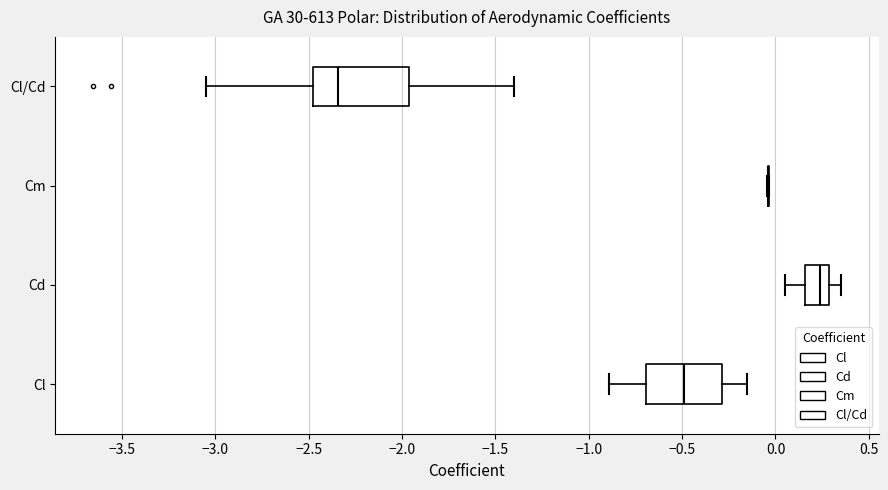

Reading bottom to top, read every box against the x-axis: the position of its median line, the range the box covers, and the ends of its whiskers. The values are not printed on the chart, so give them approximately, as read against the axis.

Cl: median -0.50, box -0.70 to -0.30, whiskers -0.90 to -0.15
Cd: median 0.25, box 0.15 to 0.30, whiskers 0.05 to 0.35
Cm: box collapsed to a line at -0.05, whiskers -0.05 to -0.05
Cl/Cd: median -2.35, box -2.50 to -1.95, whiskers -3.05 to -1.40